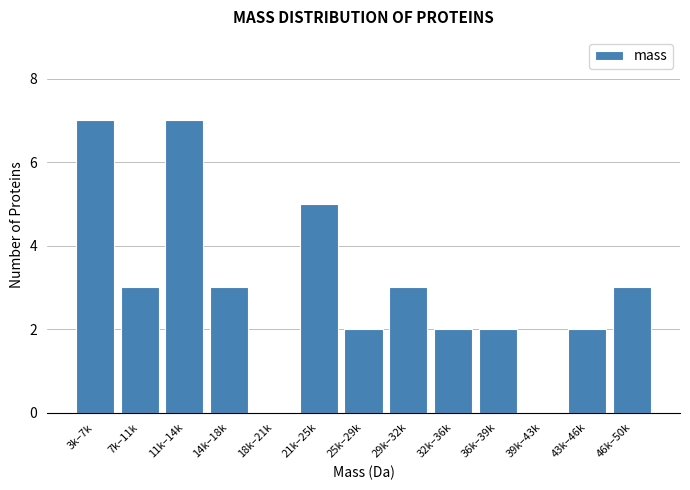

Reading left to right, transcribe all the data shown in this chart.

3k–7k=7	7k–11k=3	11k–14k=7	14k–18k=3	18k–21k=0	21k–25k=5	25k–29k=2	29k–32k=3	32k–36k=2	36k–39k=2	39k–43k=0	43k–46k=2	46k–50k=3